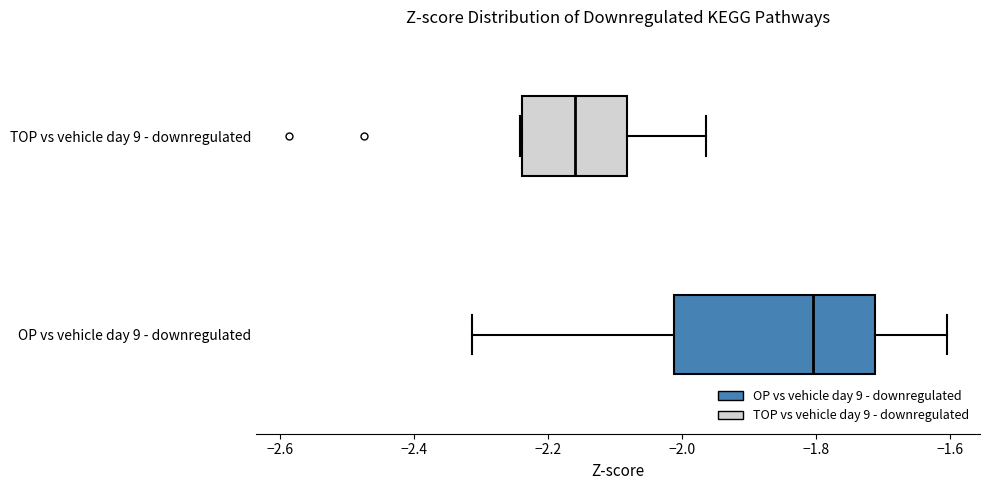

Which box has the furthest to the left median line?

TOP vs vehicle day 9 - downregulated